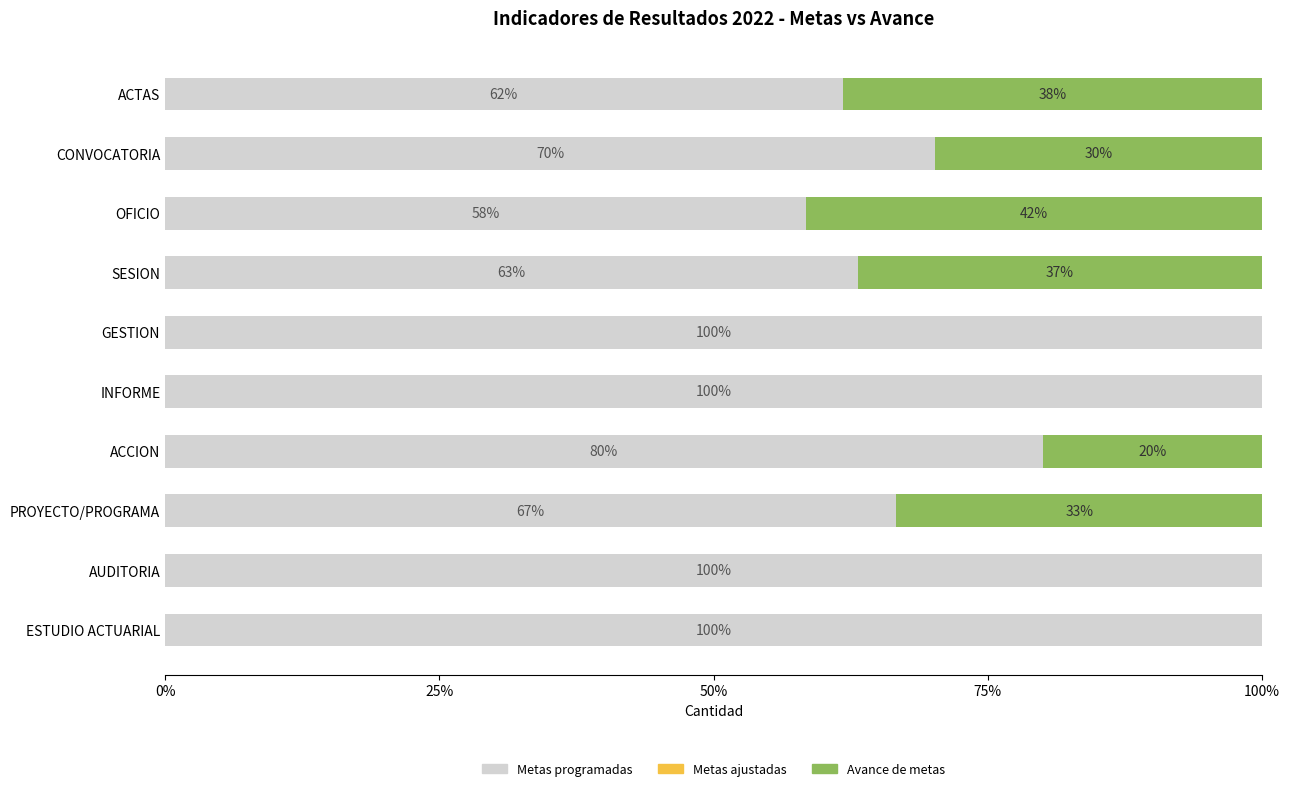

What is the total value across all series at SESION?

100.0